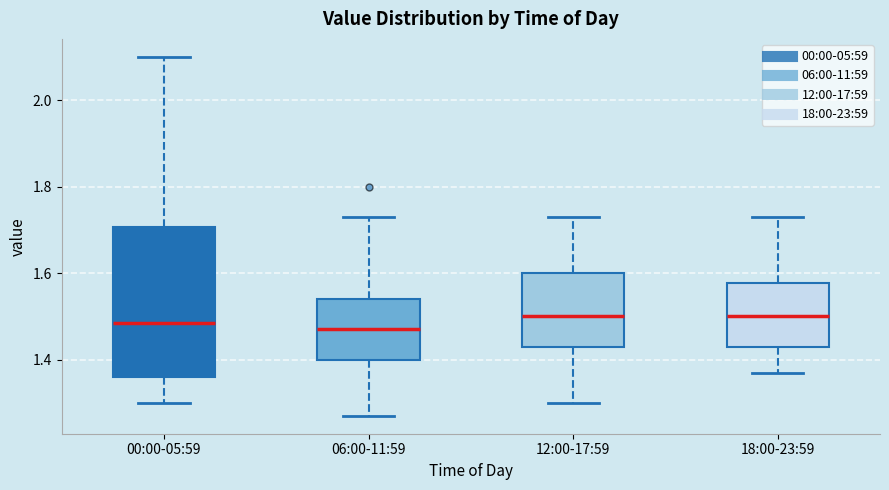

Reading left to right, transcribe this box plot: for each box, give where its median line is, the range the box spans, and where its two whiskers end, as read against the y-axis. The values are not printed on the chart, so give them approximately, as read against the axis.

00:00-05:59: median 1.48, box 1.36 to 1.70, whiskers 1.30 to 2.10
06:00-11:59: median 1.48, box 1.40 to 1.54, whiskers 1.28 to 1.74
12:00-17:59: median 1.50, box 1.44 to 1.60, whiskers 1.30 to 1.74
18:00-23:59: median 1.50, box 1.44 to 1.58, whiskers 1.38 to 1.74